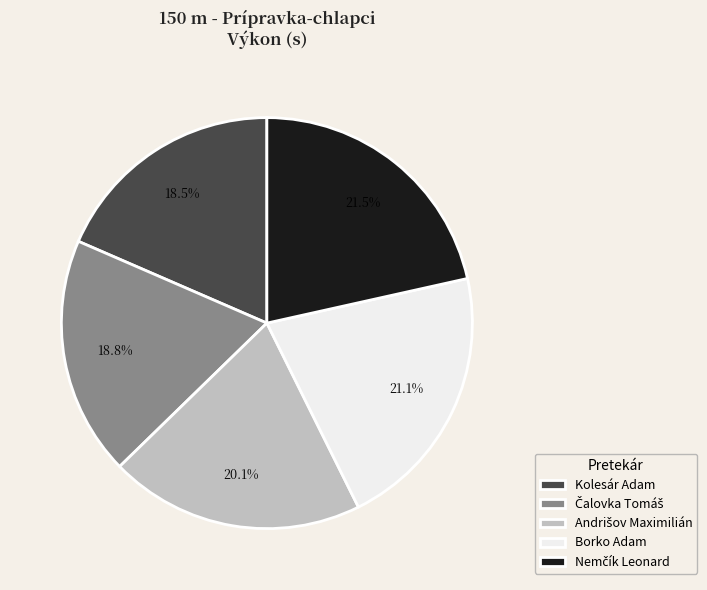

Does Kolesár Adam represent more than half of the total?

No